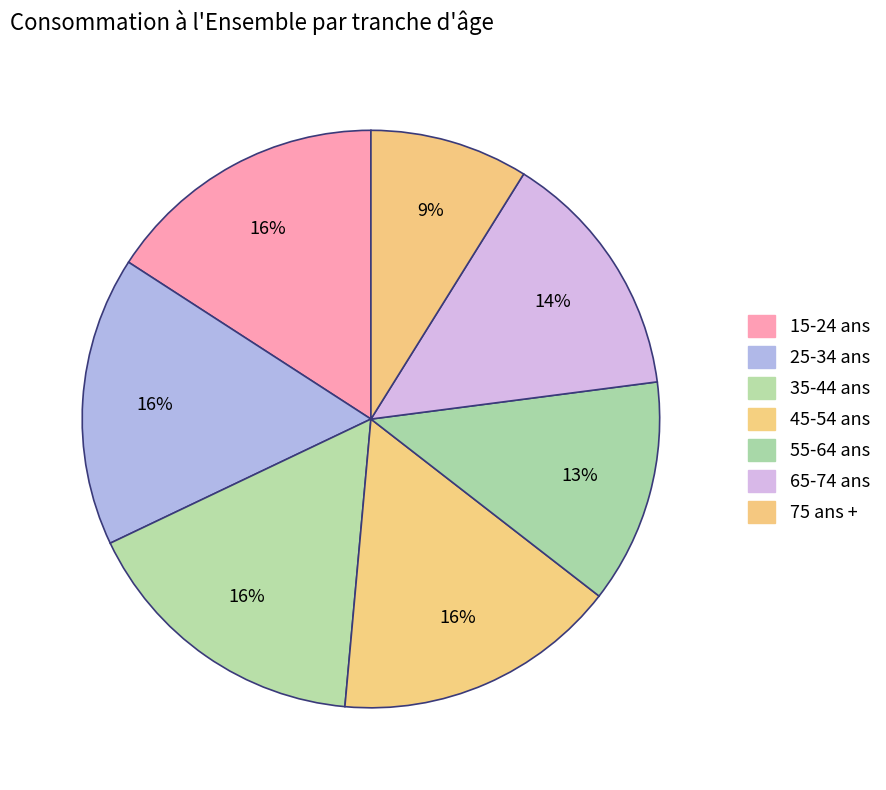

Which slice is the smallest?

75 ans +